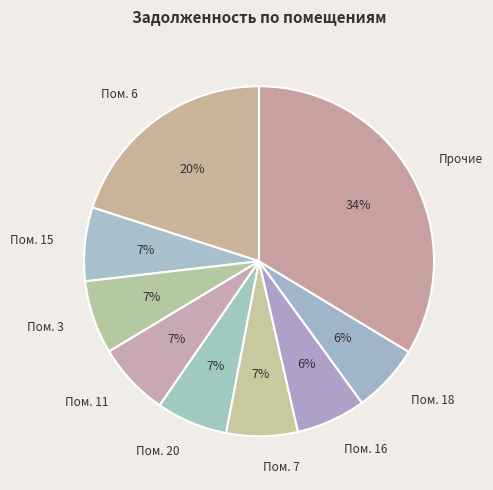

Is it true that Пом. 6 is 20% of the pie?

True